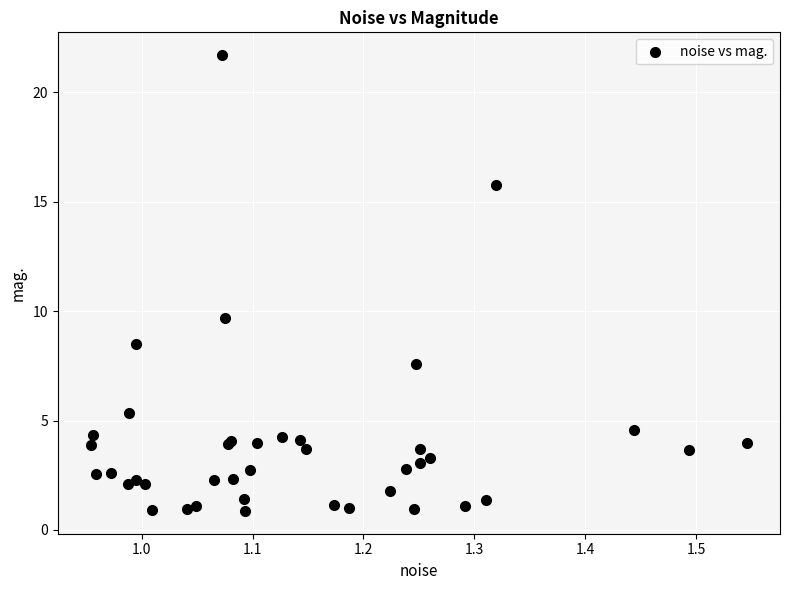

What Y value in the scatter plot is closest to 11?

9.7